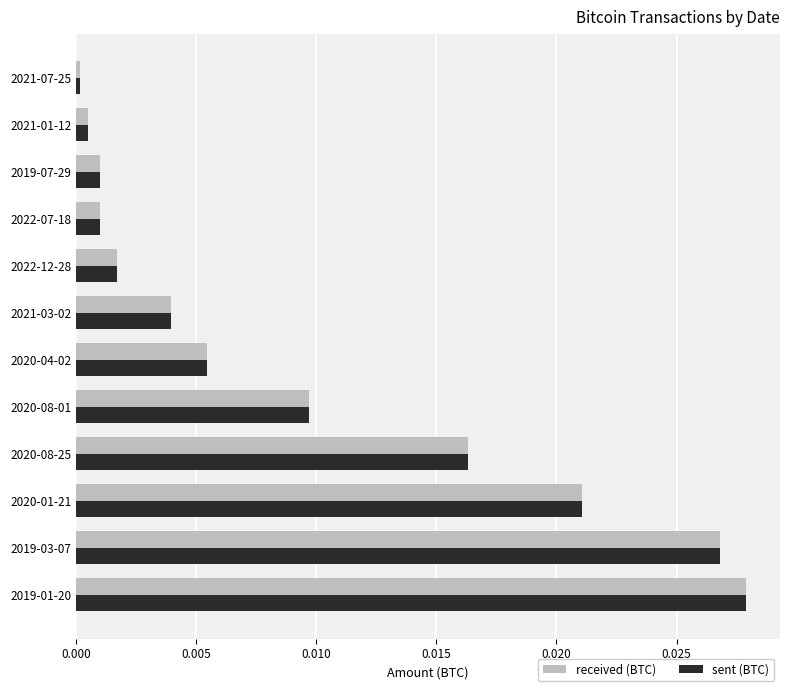

True or false: received (BTC) has a value of 0.0 at 2019-07-29.

True